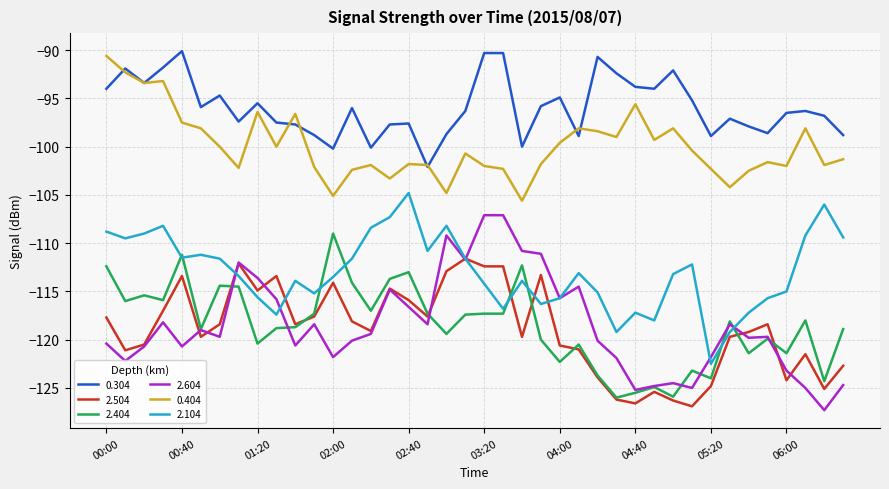

True or false: 2.604 and 0.304 intersect in this chart.

False